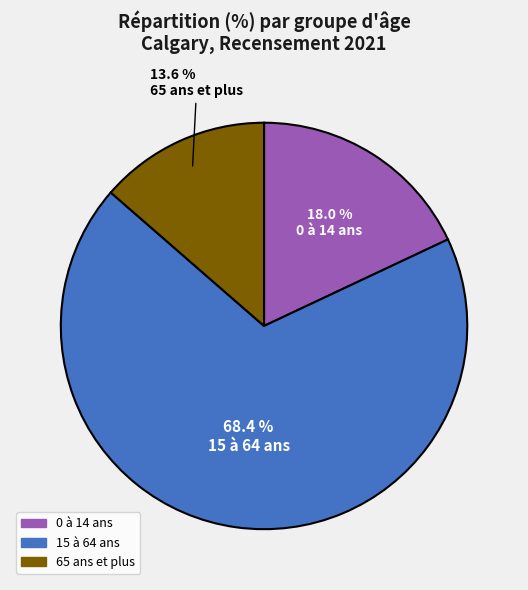

Approximately how many times larger is the value at 0 à 14 ans compared to 65 ans et plus?

1.3